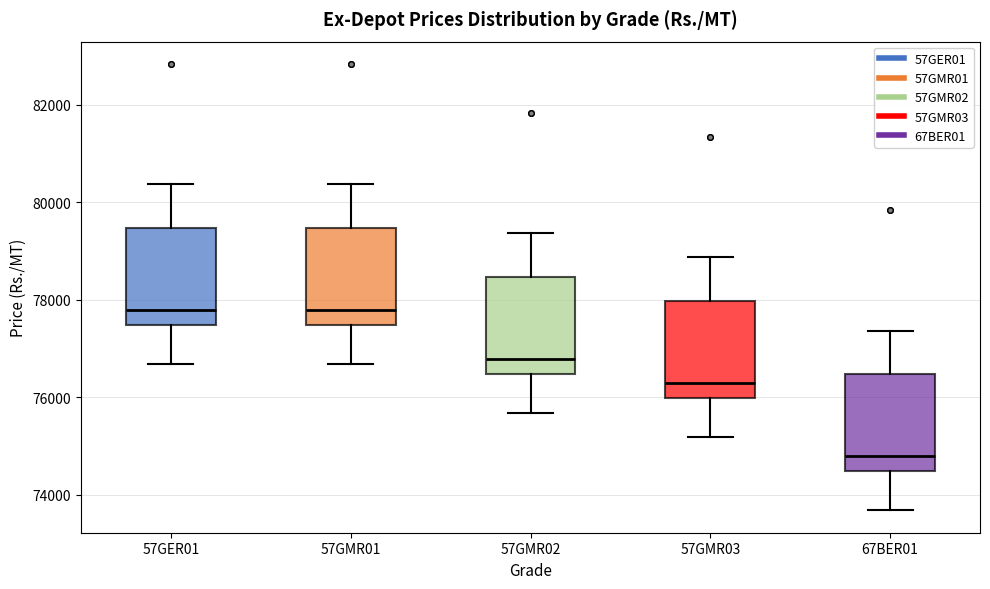

Where does the upper whisker of the box for 57GMR02 end on the y-axis? The values are not printed on the chart, so give them approximately, as read against the axis.

79400